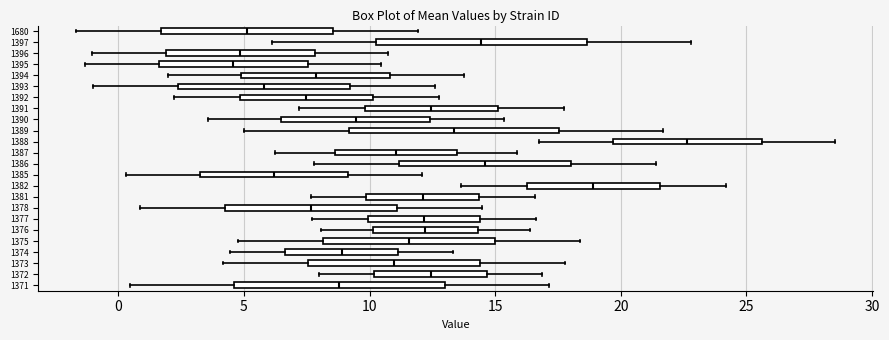

Reading bottom to top, transcribe this box plot: for each box, give where its median line is, the range the box spans, and where its two whiskers end, as read against the x-axis. The values are not printed on the chart, so give them approximately, as read against the axis.

1371: median 9.0, box 4.5 to 13.0, whiskers 0.5 to 17.0
1372: median 12.5, box 10.0 to 14.5, whiskers 8.0 to 17.0
1373: median 11.0, box 7.5 to 14.5, whiskers 4.0 to 18.0
1374: median 9.0, box 6.5 to 11.0, whiskers 4.5 to 13.5
1375: median 11.5, box 8.0 to 15.0, whiskers 5.0 to 18.5
1376: median 12.0, box 10.0 to 14.5, whiskers 8.0 to 16.5
1377: median 12.0, box 10.0 to 14.5, whiskers 7.5 to 16.5
1378: median 7.5, box 4.0 to 11.0, whiskers 1.0 to 14.5
1381: median 12.0, box 10.0 to 14.5, whiskers 7.5 to 16.5
1382: median 19.0, box 16.5 to 21.5, whiskers 13.5 to 24.0
1385: median 6.0, box 3.0 to 9.0, whiskers 0.5 to 12.0
1386: median 14.5, box 11.0 to 18.0, whiskers 8.0 to 21.5
1387: median 11.0, box 8.5 to 13.5, whiskers 6.0 to 16.0
1388: median 22.5, box 19.5 to 25.5, whiskers 17.0 to 28.5
1389: median 13.5, box 9.0 to 17.5, whiskers 5.0 to 21.5
1390: median 9.5, box 6.5 to 12.5, whiskers 3.5 to 15.5
1391: median 12.5, box 10.0 to 15.0, whiskers 7.0 to 17.5
1392: median 7.5, box 5.0 to 10.0, whiskers 2.0 to 12.5
1393: median 6.0, box 2.5 to 9.0, whiskers -1.0 to 12.5
1394: median 8.0, box 5.0 to 11.0, whiskers 2.0 to 13.5
1395: median 4.5, box 1.5 to 7.5, whiskers -1.5 to 10.5
1396: median 5.0, box 2.0 to 8.0, whiskers -1.0 to 10.5
1397: median 14.5, box 10.5 to 18.5, whiskers 6.0 to 23.0
1680: median 5.0, box 1.5 to 8.5, whiskers -1.5 to 12.0